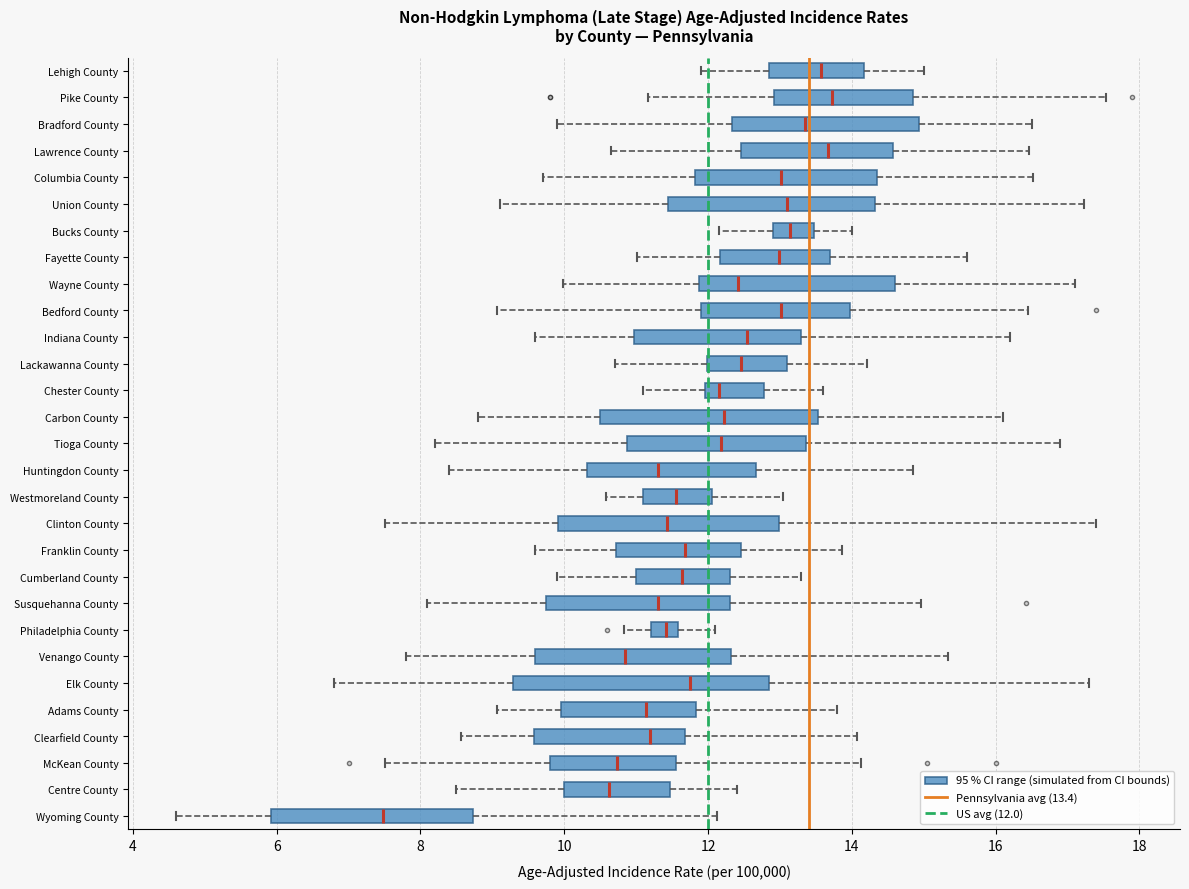

Where does the right whisker of the box for Huntingdon County end on the x-axis? The values are not printed on the chart, so give them approximately, as read against the axis.

14.8